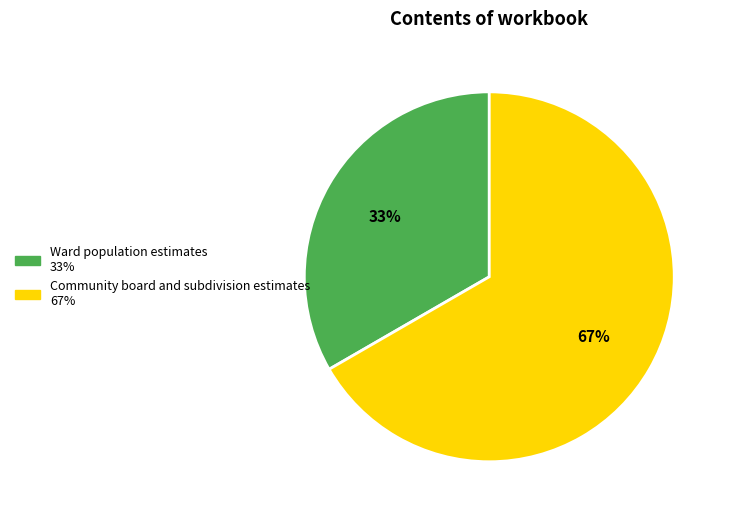

To the nearest percent, what is the average slice percentage?

50%